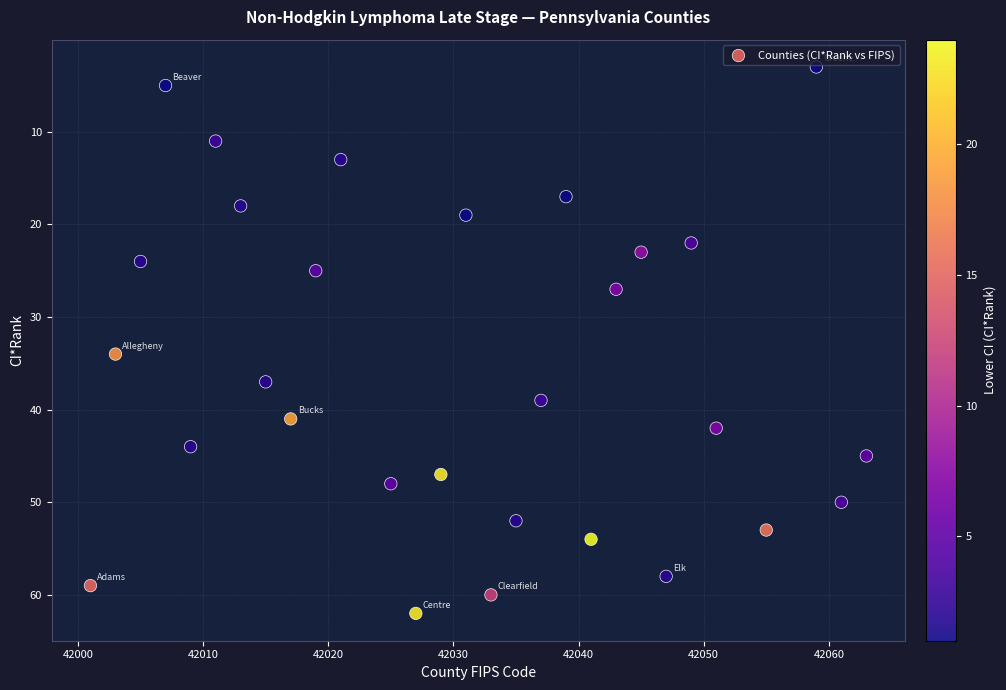

What is the range of X values (max minus min)?

62